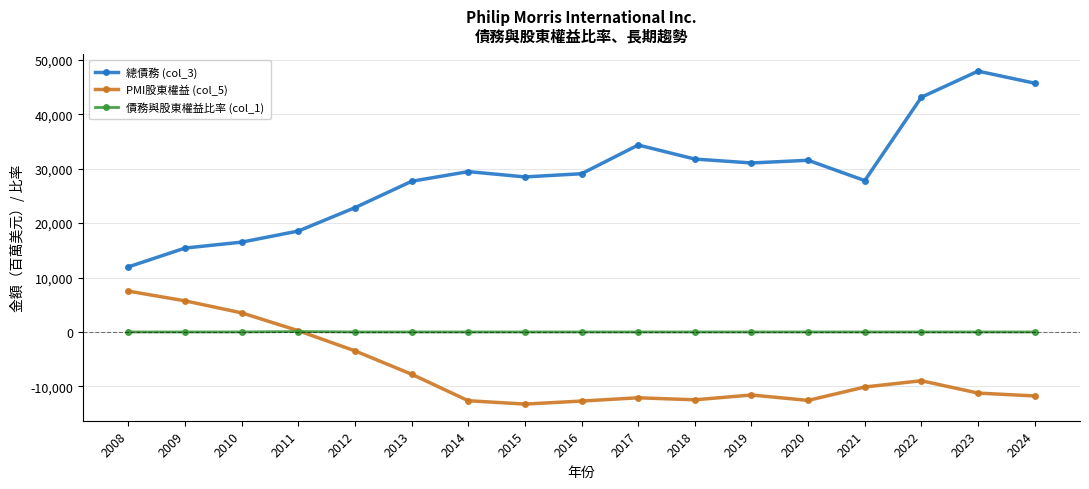

Rank the series by their average value, from lowest to highest.

PMI股東權益 (col_5), 債務與股東權益比率 (col_1), 總債務 (col_3)